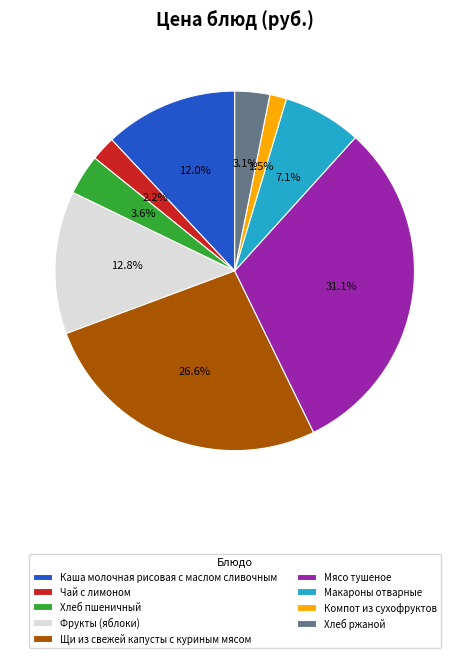

What is the total percentage of Хлеб пшеничный and Мясо тушеное?

34.7%